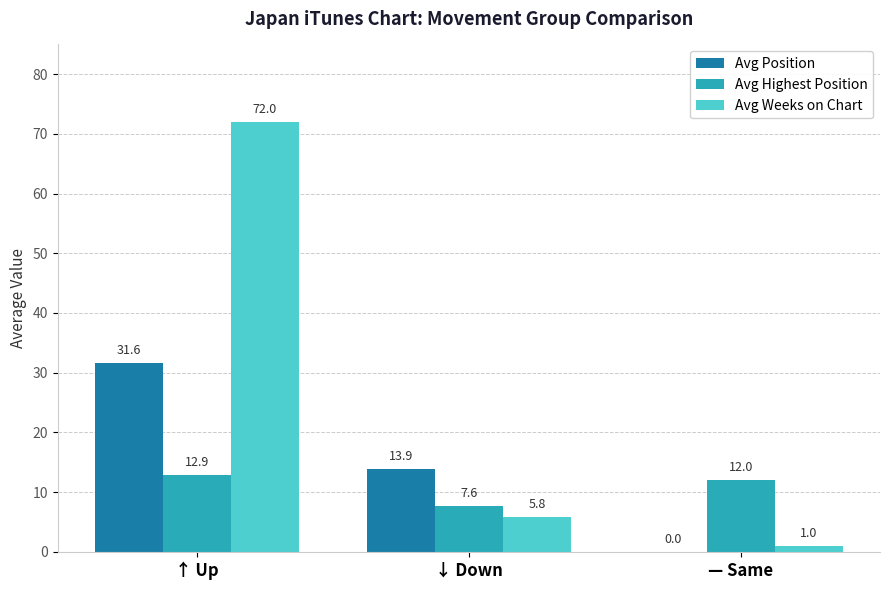

Reading left to right, list all the values displayed in this chart.

Avg Position: ↑ Up=31.6	↓ Down=13.9	— Same=0.0
Avg Highest Position: ↑ Up=12.9	↓ Down=7.6	— Same=12.0
Avg Weeks on Chart: ↑ Up=72.0	↓ Down=5.8	— Same=1.0